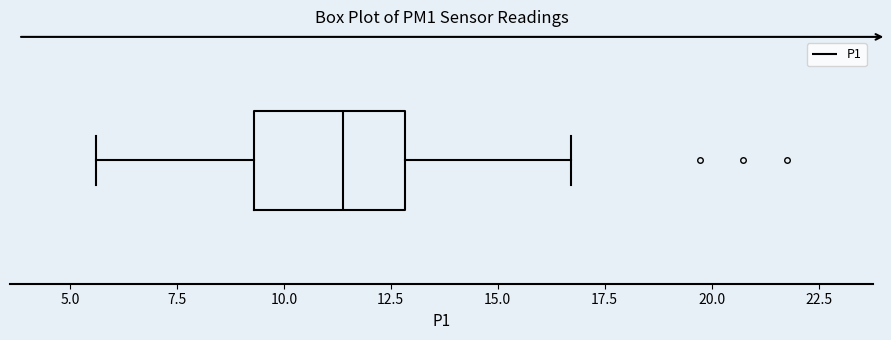

Read this box plot against the x-axis: the position of the median line, the range covered by the box, and the ends of both whiskers. The values are not printed on the chart, so give them approximately, as read against the axis.

median 11.5, box 9.5 to 13.0, whiskers 5.5 to 16.5